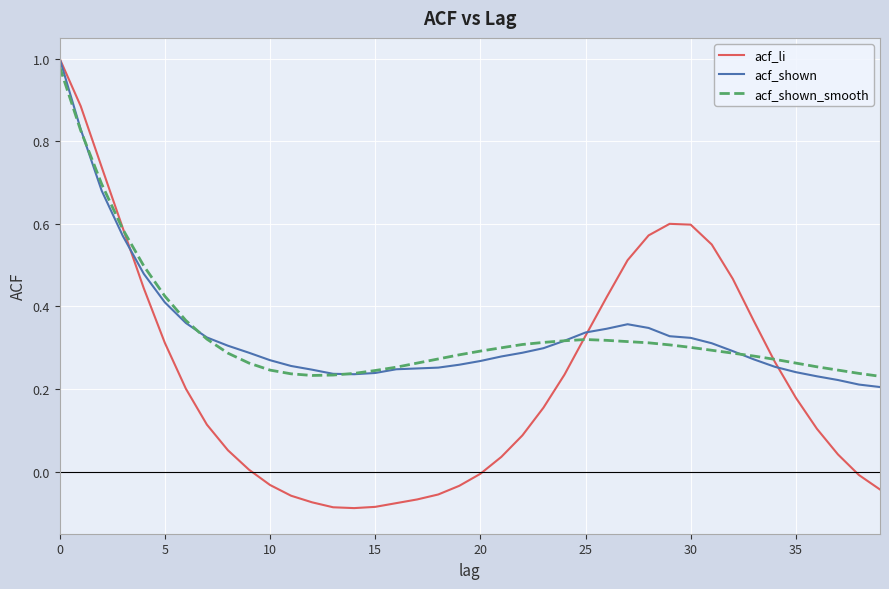

Which series ends up on top after the final intersection of acf_shown and acf_shown_smooth?

acf_shown_smooth